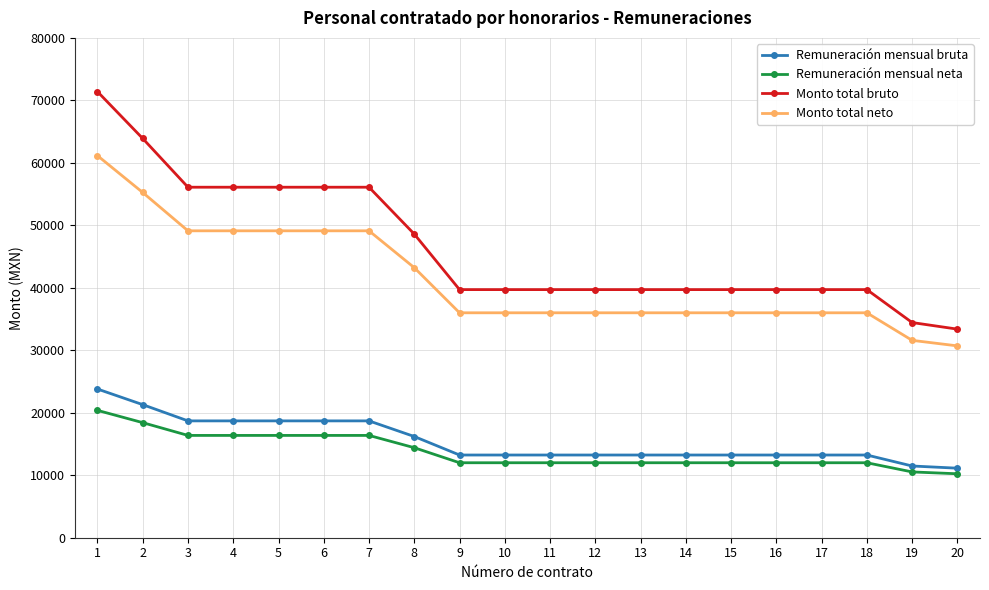

What is the value of the Monto total neto point at the 4th from the left?

49121.0